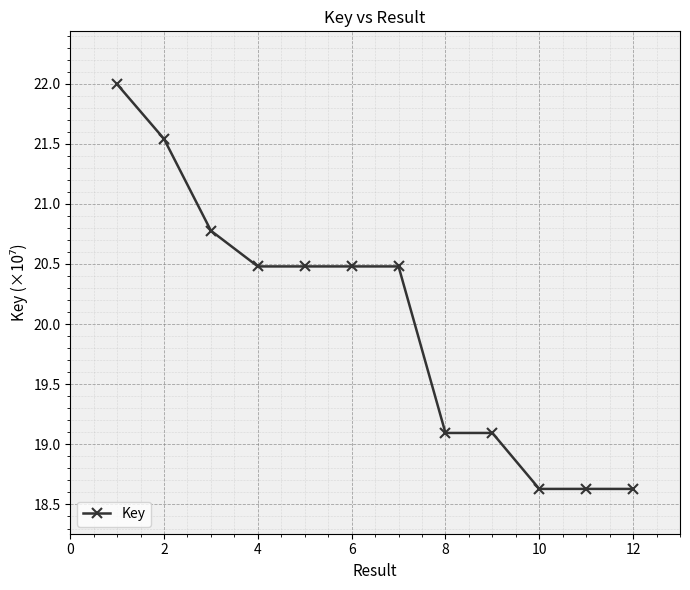

What is the sum of all values?

240.3